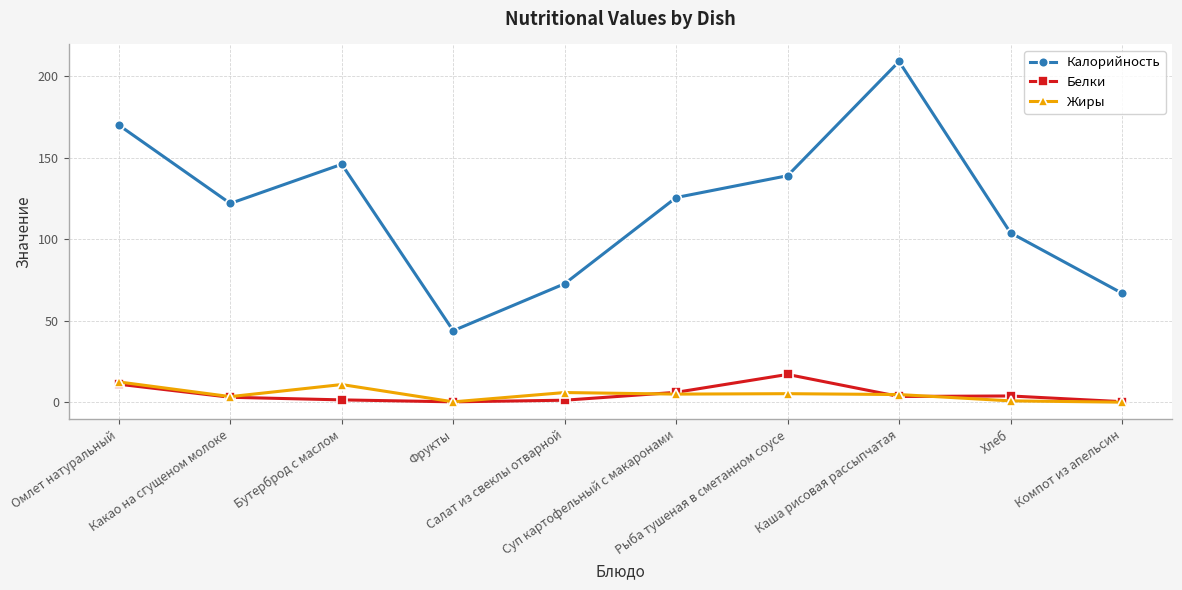

True or false: Белки and Калорийность cross at least once.

False